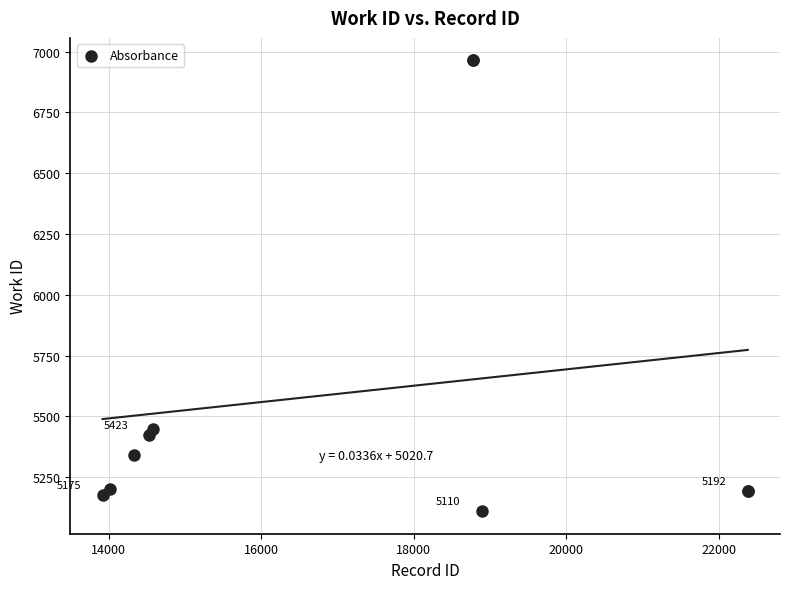

What Y value in the scatter plot is closest to 6037?

5447